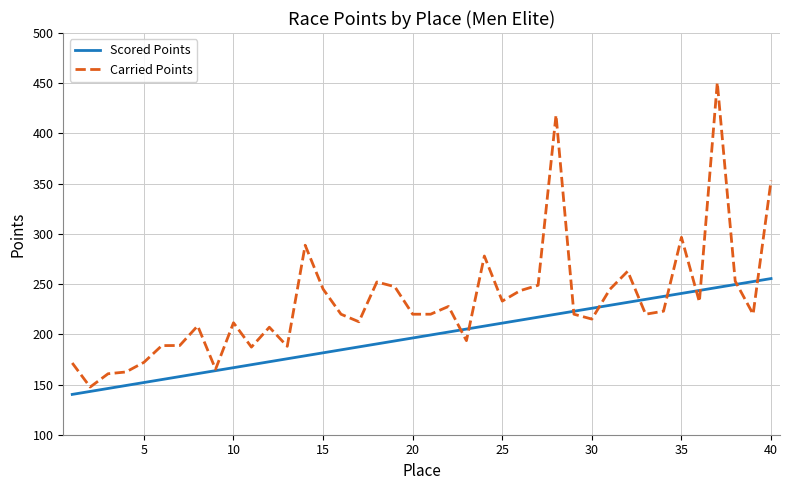

Which series has the largest total across all categories?

Carried Points